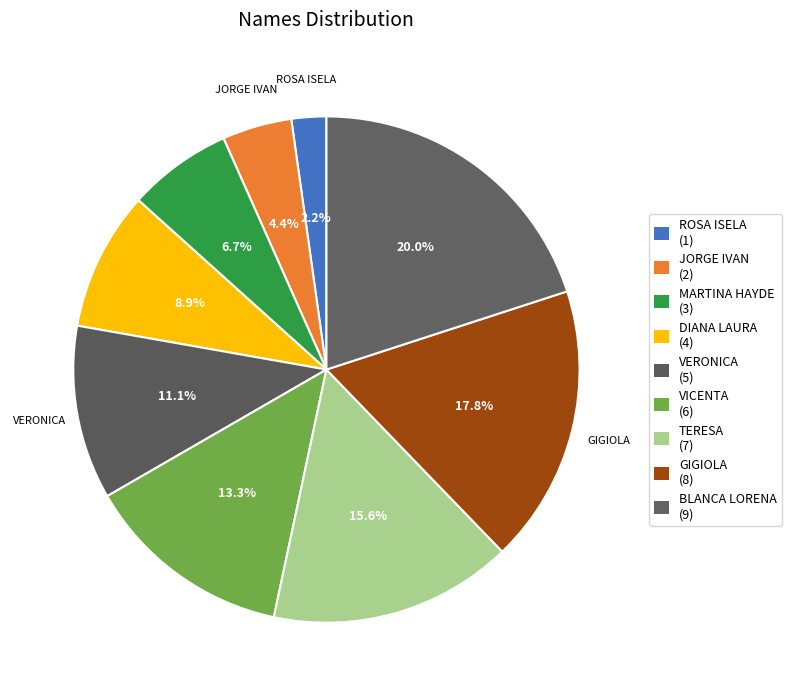

To the nearest percent, what percentage of the pie is TERESA?

16%